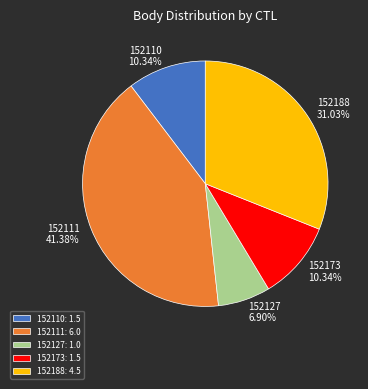

Which category has the smallest portion of the pie?

152127